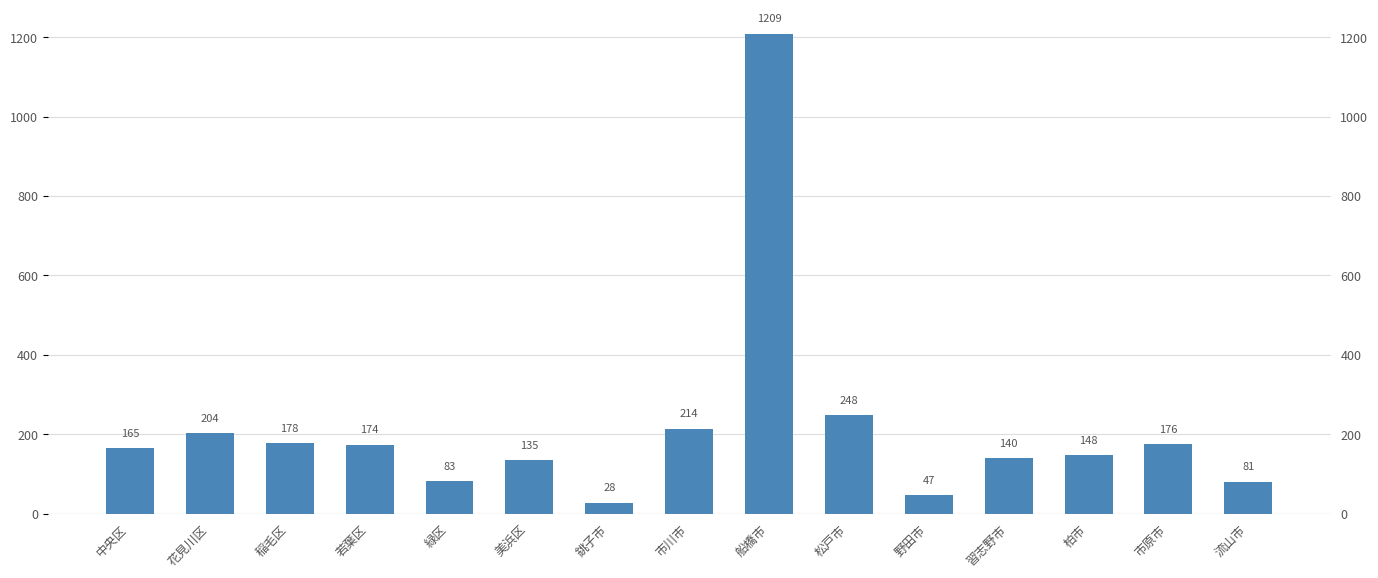

Read the value at 習志野市.

139.8